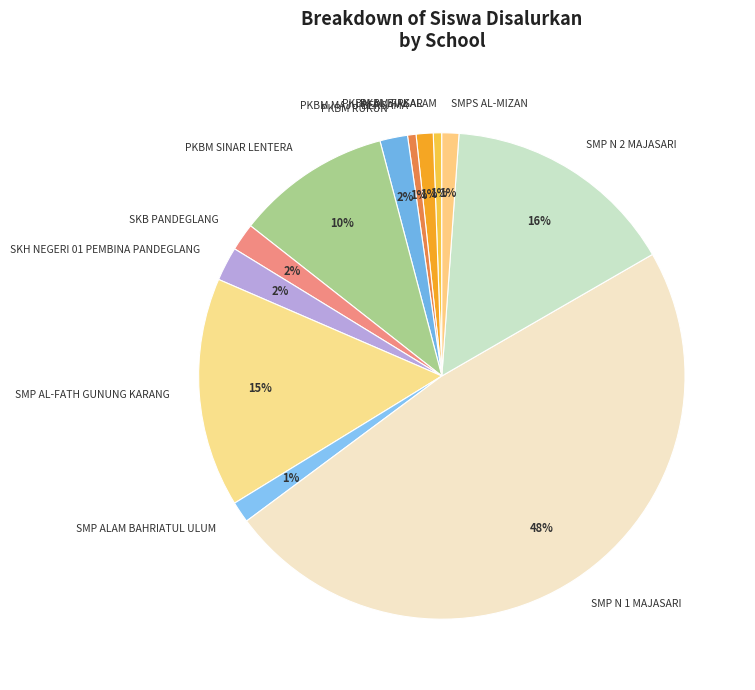

Between SMPS AL-MIZAN and PKBM RUKUN, which is larger?

PKBM RUKUN